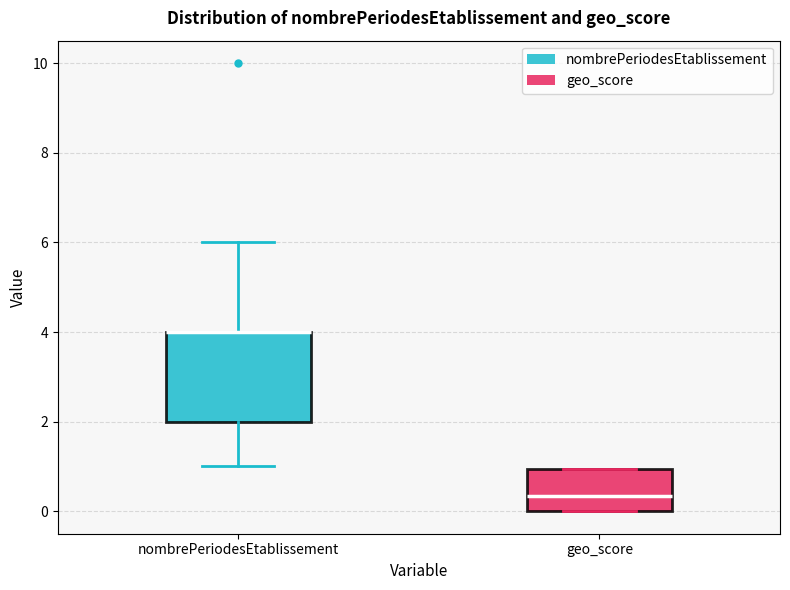

Reading left to right, read every box against the y-axis: the position of its median line, the range the box covers, and the ends of its whiskers. The values are not printed on the chart, so give them approximately, as read against the axis.

nombrePeriodesEtablissement: median 4.0 (drawn on the box's upper edge), box 2.0 to 4.0, whiskers 1.0 to 6.0
geo_score: median 0.4, box 0.0 to 1.0, whiskers 0.0 to 1.0